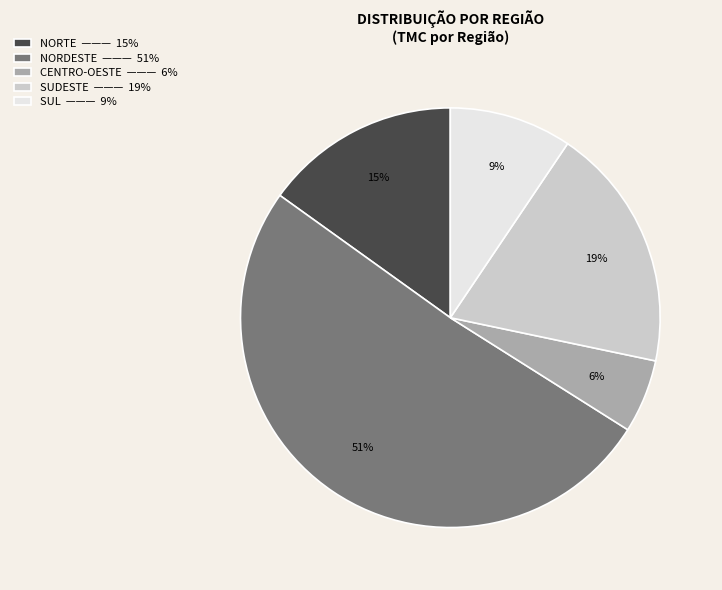

Which category has the biggest portion of the pie?

NORDESTE